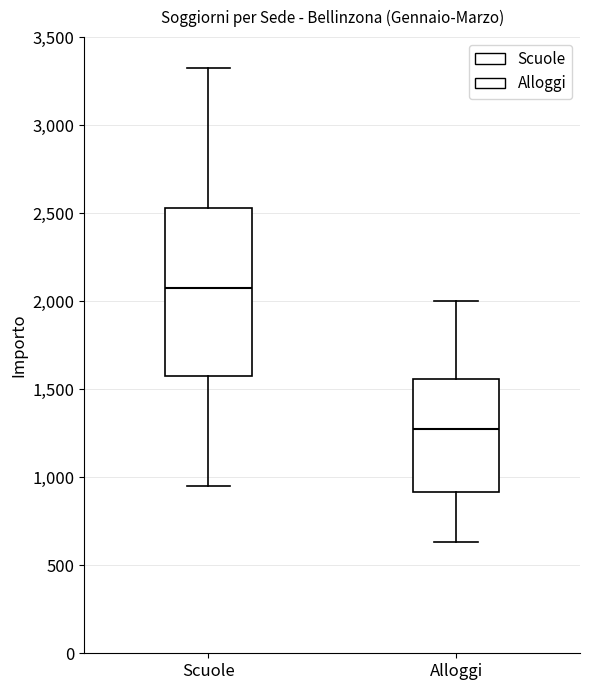

Reading left to right, transcribe this box plot: for each box, give where its median line is, the range the box spans, and where its two whiskers end, as read against the y-axis. The values are not printed on the chart, so give them approximately, as read against the axis.

Scuole: median 2100, box 1600 to 2550, whiskers 950 to 3350
Alloggi: median 1300, box 900 to 1550, whiskers 650 to 2000